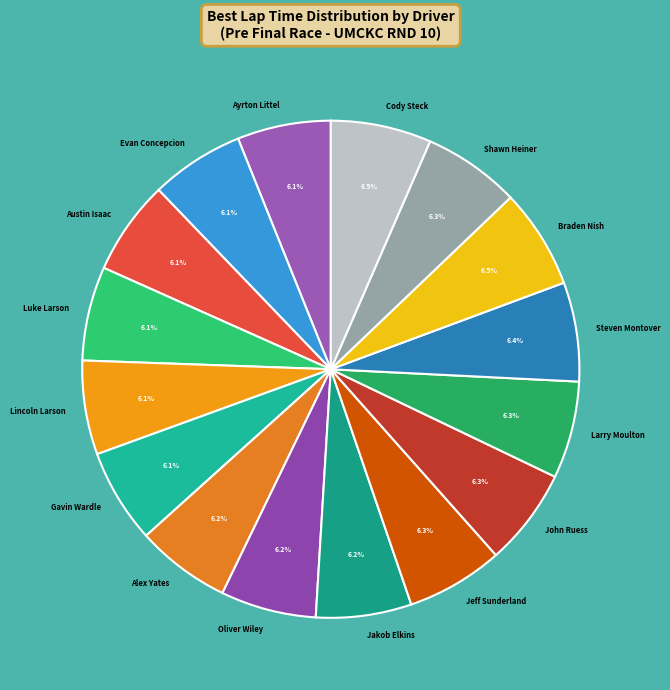

What is the ratio of the value at Larry Moulton to the value at Braden Nish?

1.0